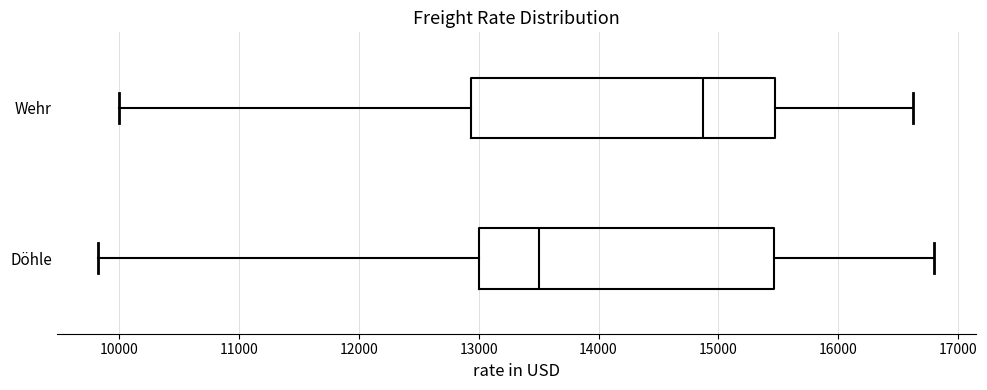

Where does the left whisker of the box for Wehr end on the x-axis? The values are not printed on the chart, so give them approximately, as read against the axis.

10000